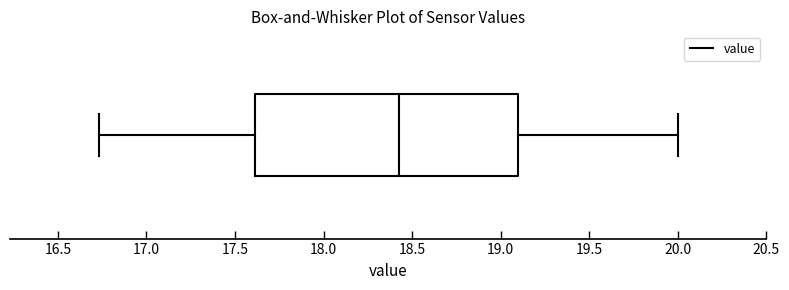

Transcribe this box plot: give where the median line is, the range the box spans, and where the two whiskers end, as read against the x-axis. The values are not printed on the chart, so give them approximately, as read against the axis.

median 18.45, box 17.60 to 19.10, whiskers 16.75 to 20.00